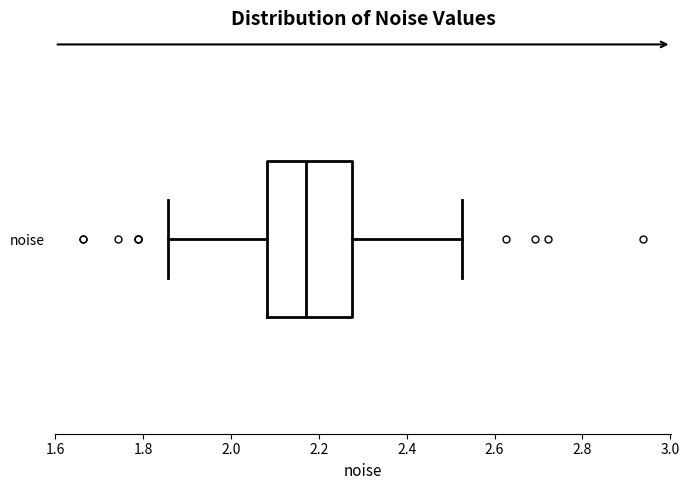

Where does the left whisker of the box for noise end on the x-axis? The values are not printed on the chart, so give them approximately, as read against the axis.

1.86